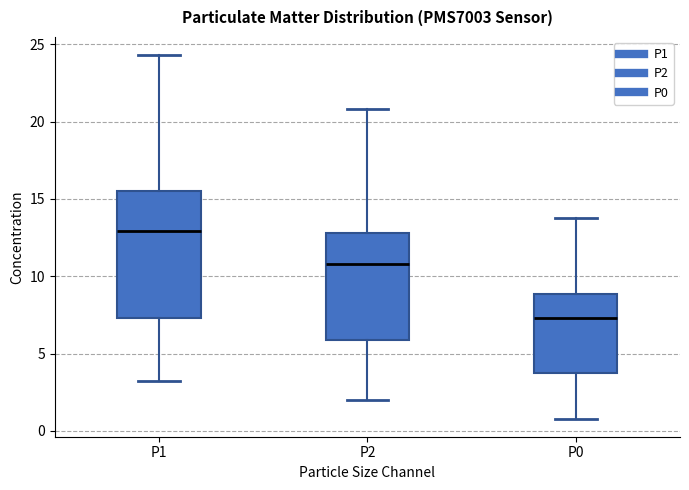

Comparing the boxes themselves (not the whiskers), which one is the tallest?

P1